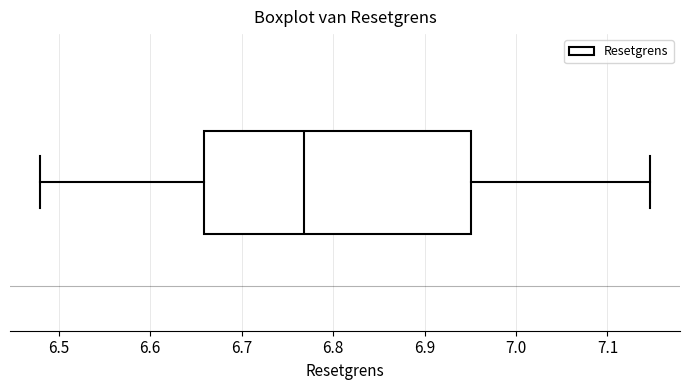

Where does the left whisker of the box end on the x-axis? The values are not printed on the chart, so give them approximately, as read against the axis.

6.48